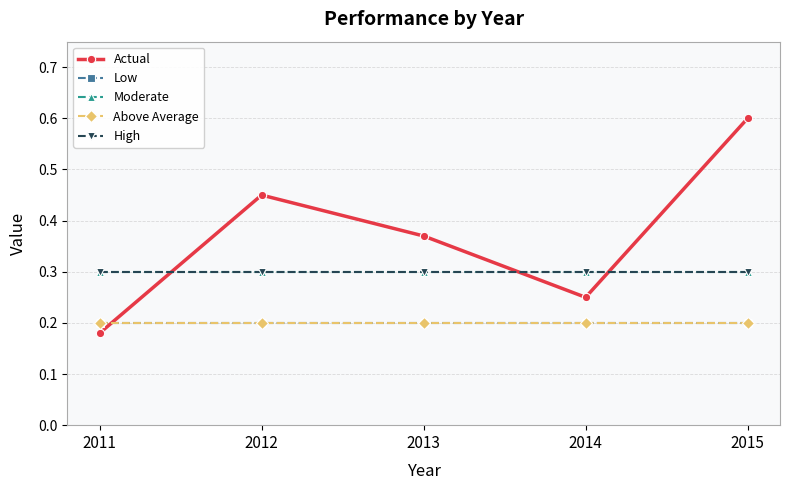

True or false: Actual has a value of 0.4 at 2013.

True